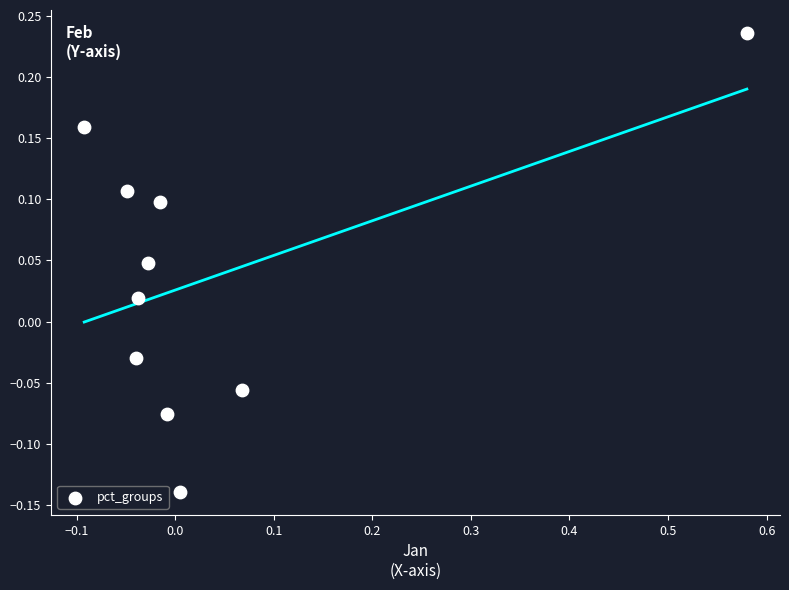

What is the range of X values (max minus min)?

0.7